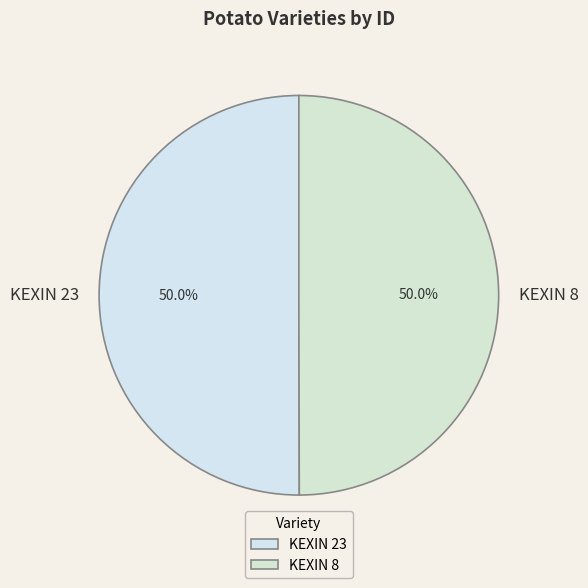

What is the ratio of the value at KEXIN 8 to the value at KEXIN 23?

1.0